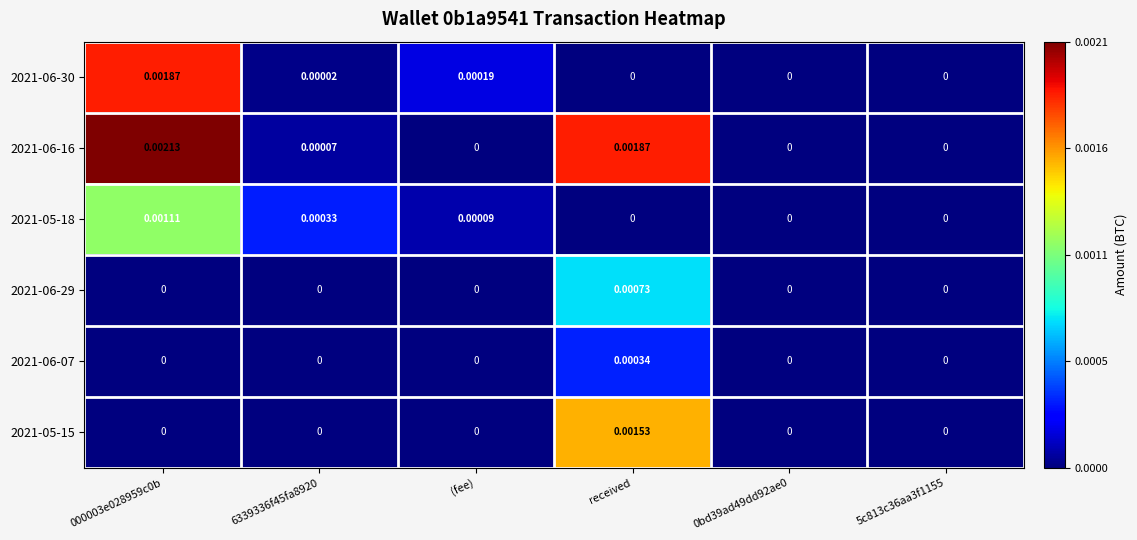

At which label does 2021-06-29 reach its peak?

received